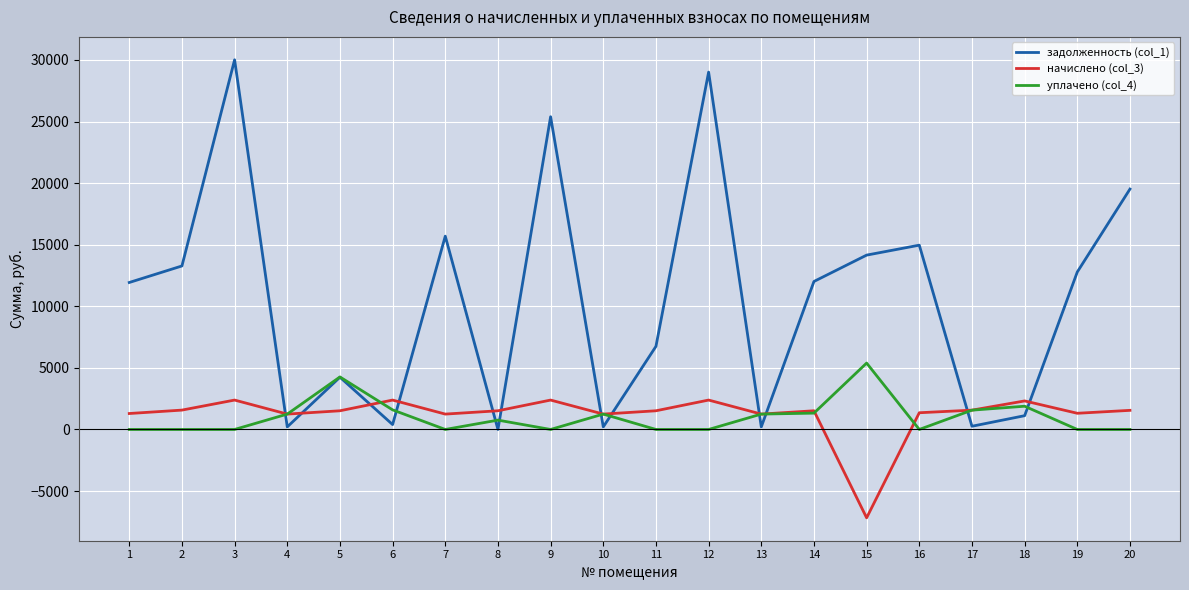

What is the maximum value for задолженность (col_1)?

30011.2